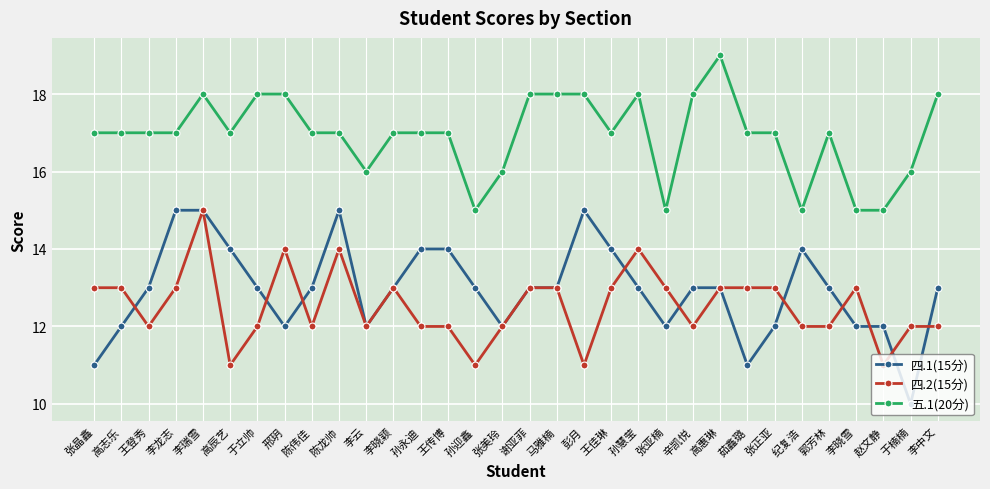

What is the total value across all series at 辛凯悦?

43